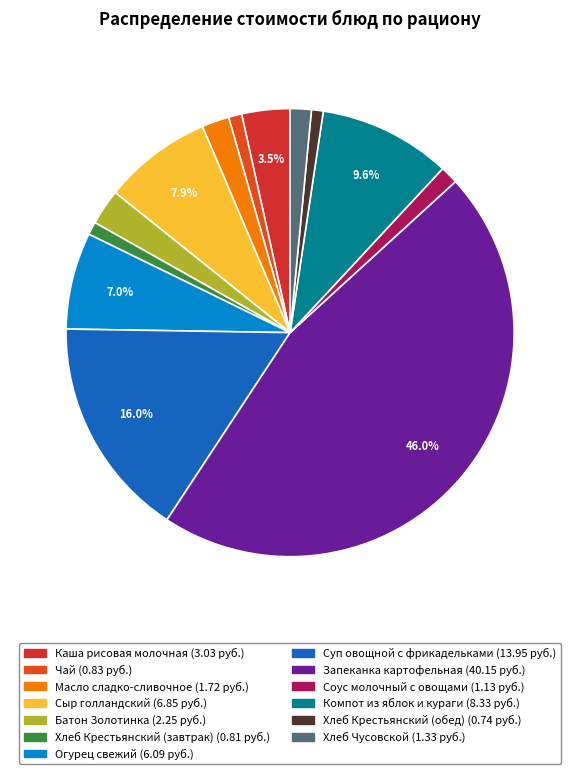

Is there a majority slice in this chart?

No